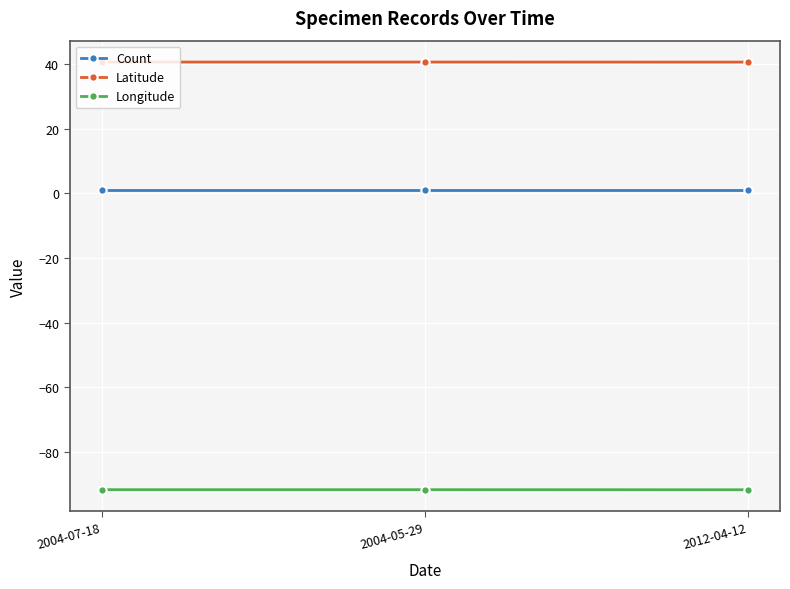

The Latitude series shows 14.7 at 2012-04-12. True or false?

False